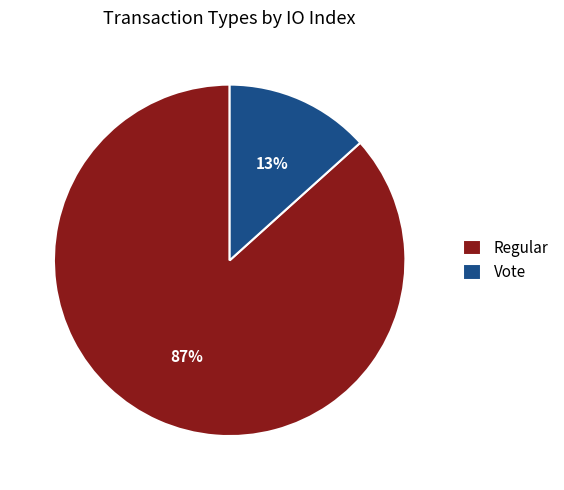

To the nearest percent, what is the combined percentage of Regular and Vote?

100%